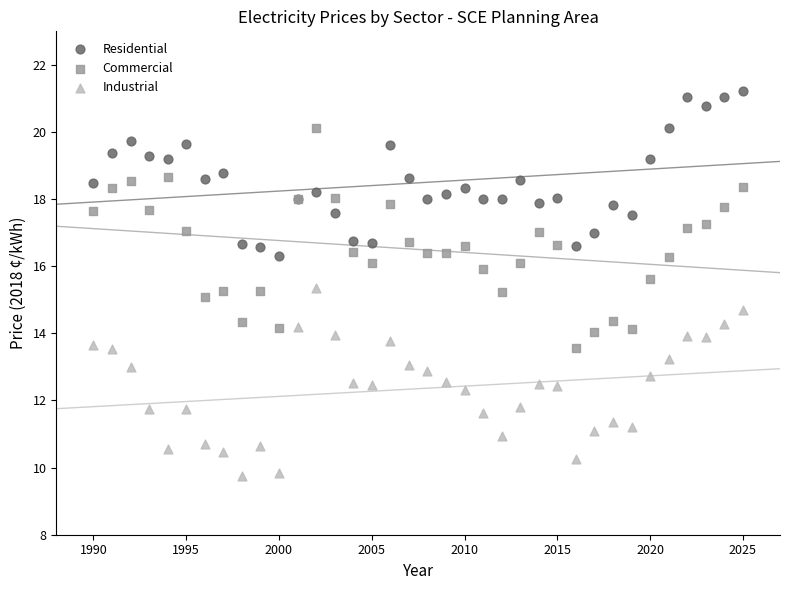

What is the X range (max minus min) for the scatter plot?

35.0